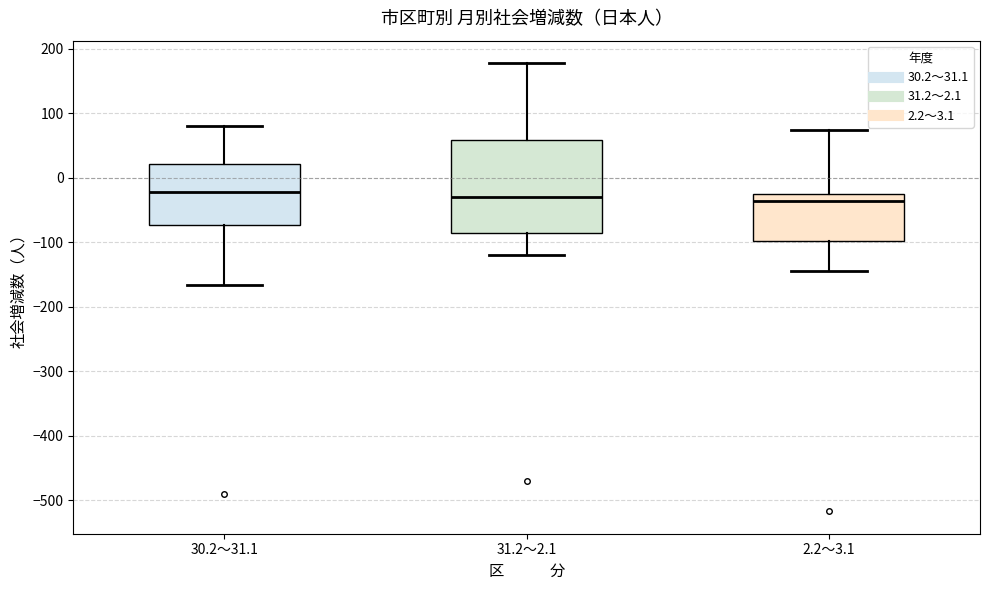

Which box is the tallest, from its lower edge to its upper edge?

31.2～2.1